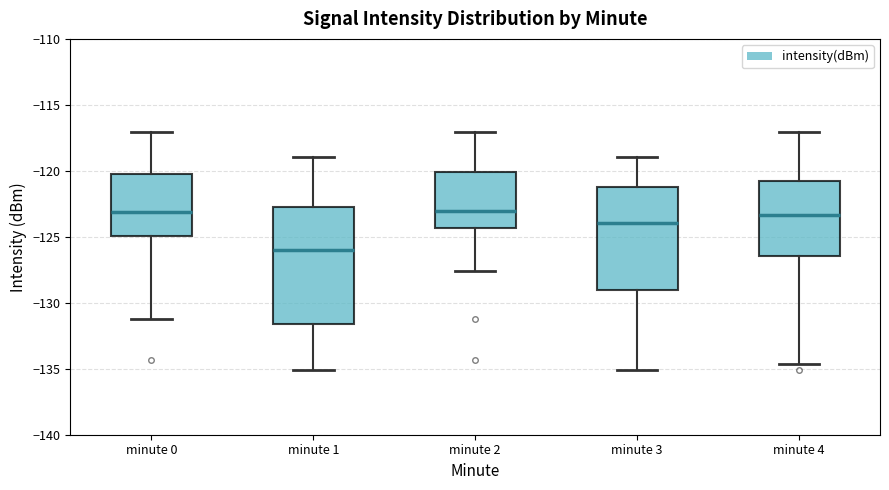

Where is the lower edge of the box for minute 4 on the y-axis? The values are not printed on the chart, so give them approximately, as read against the axis.

-126.5